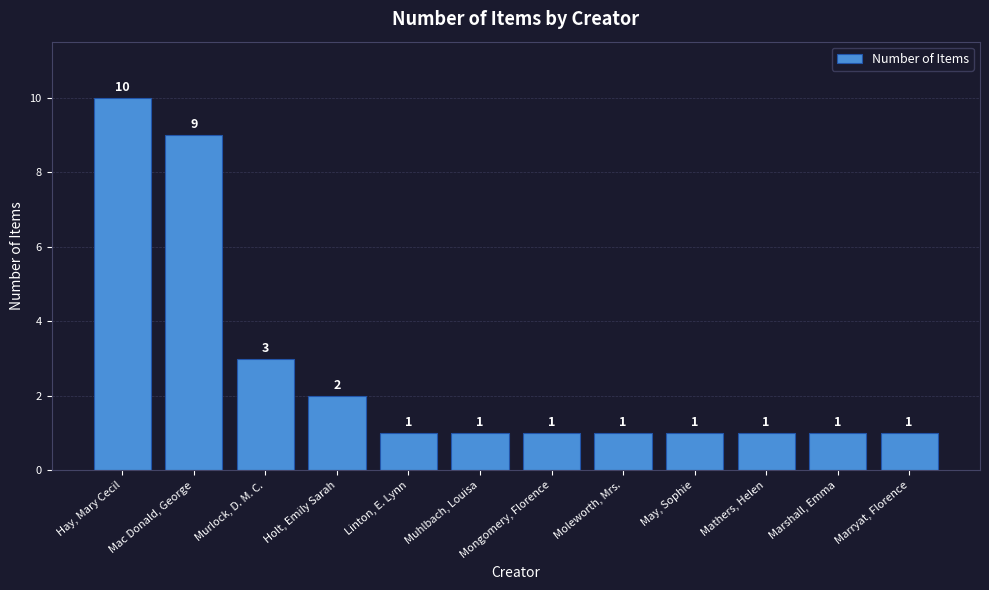

Count the number of values greater than 1.

4